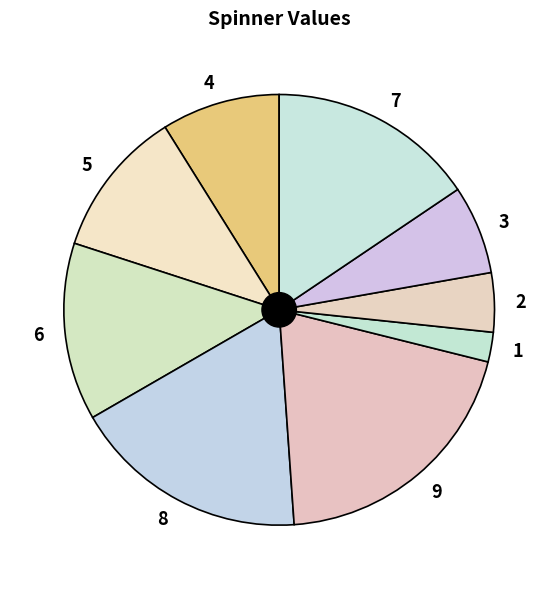

Which has a higher value, 4 or 9?

9